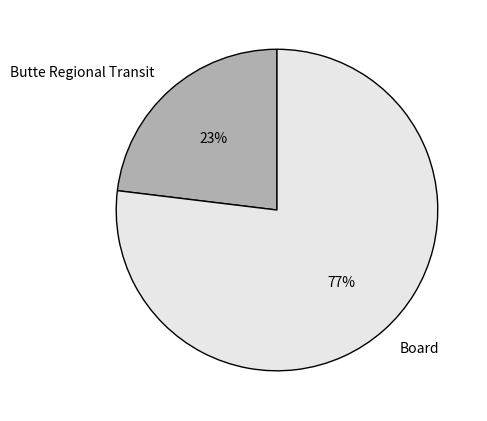

Which has a higher value, Butte Regional Transit or Board?

Board